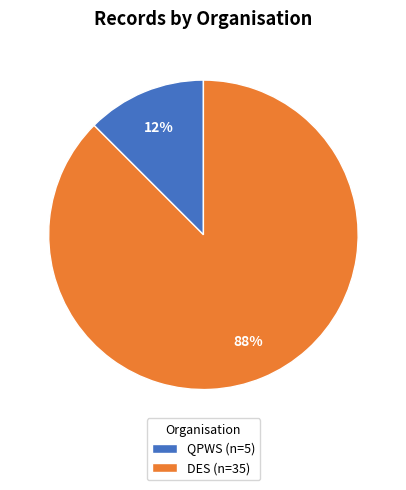

The DES (n=35) slice represents 93% of the pie. True or false?

False